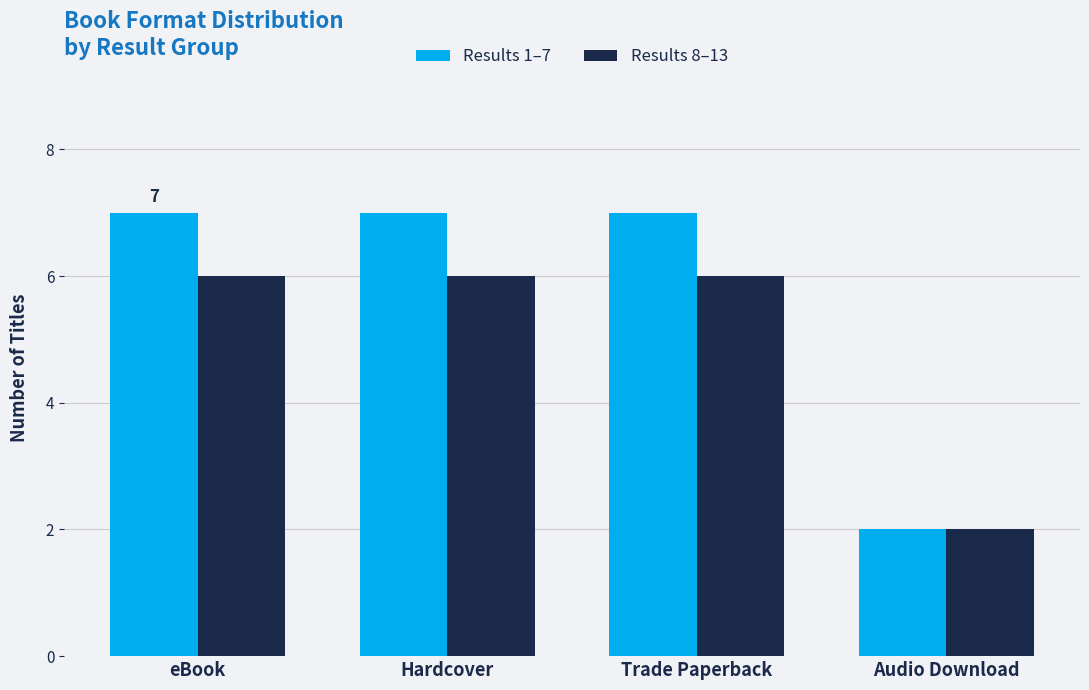

At how many categories does at least one series exceed 4?

3